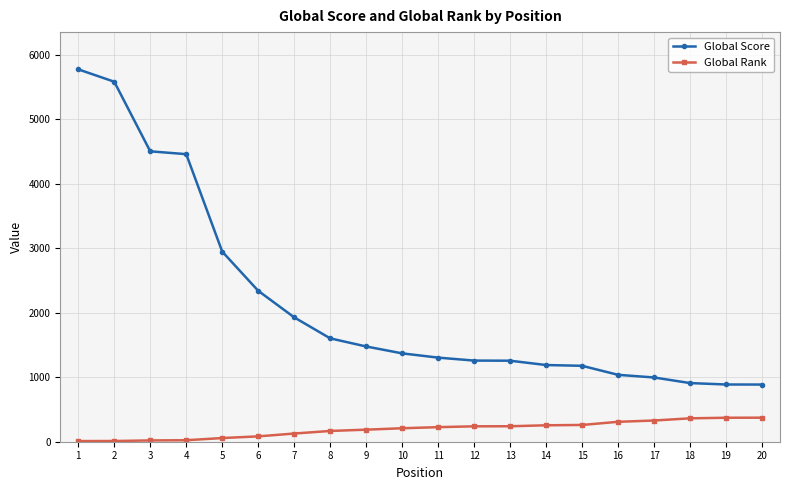

At which category is the sum across all series the highest?

1